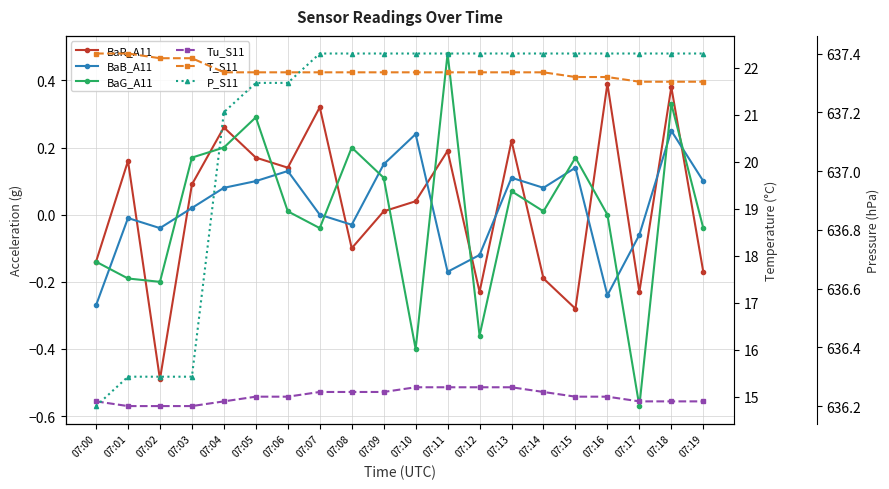

How many positive values does the BaR_A11 series have?

12